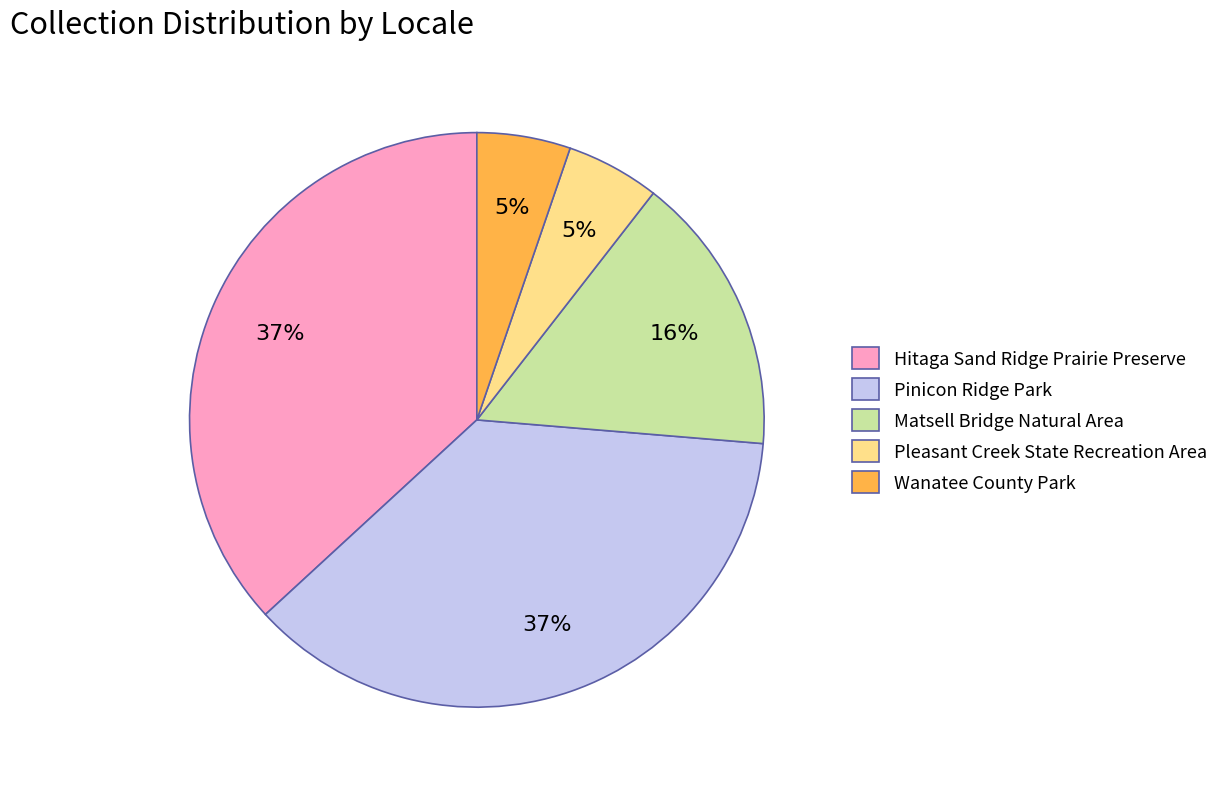

Does any single category account for the majority?

No